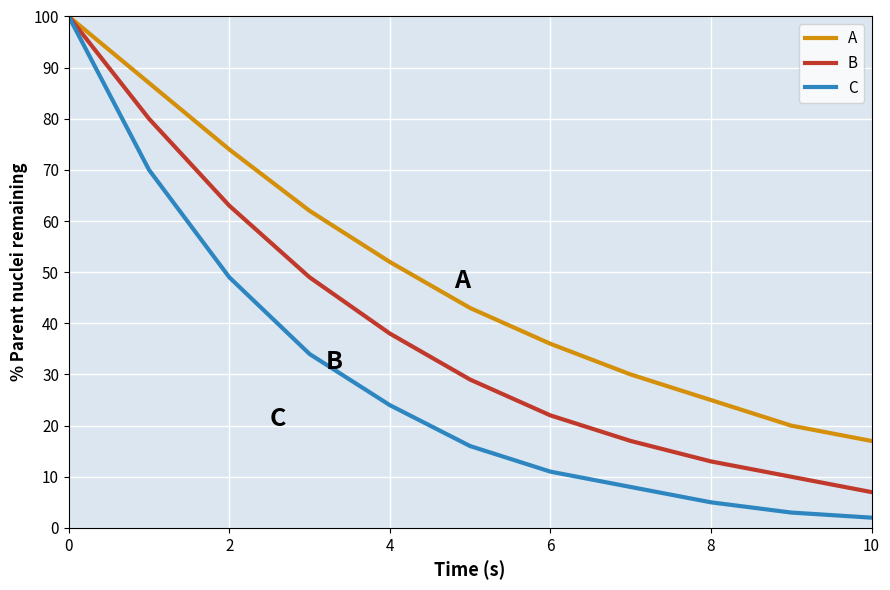

What are all the series names shown in the legend?

A, B, C